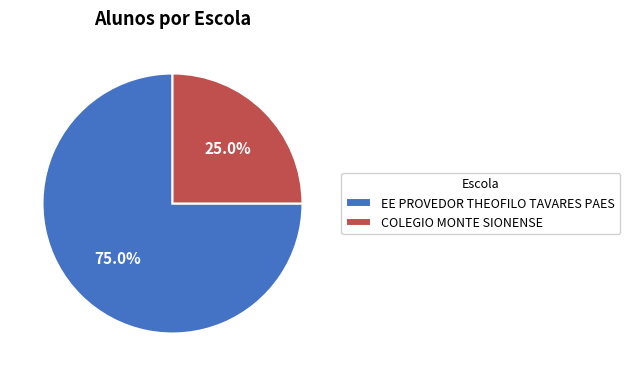

Count the number of slices in the pie.

2